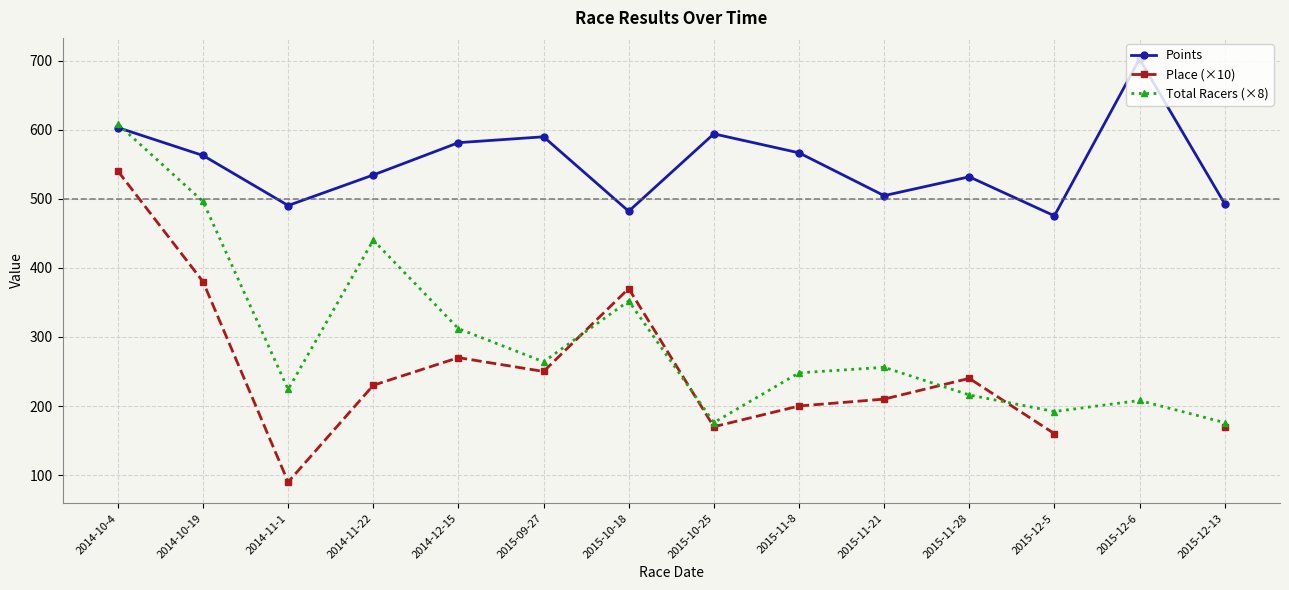

True or false: Total Racers (×8) has a value of 440.0 at 2014-11-22.

True